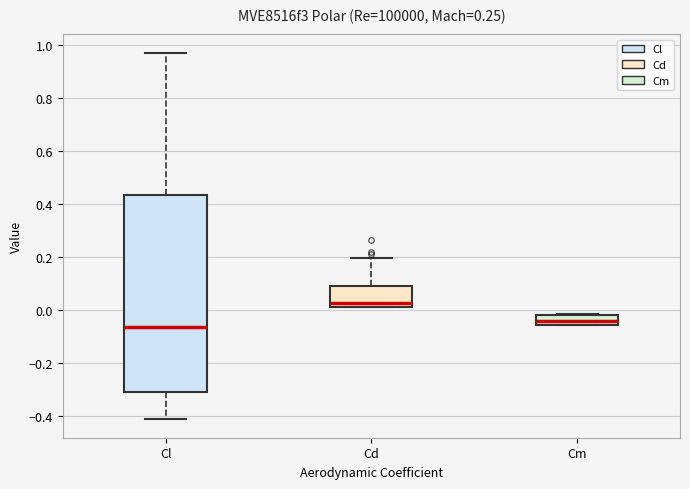

Which box's median line is the lowest?

Cl